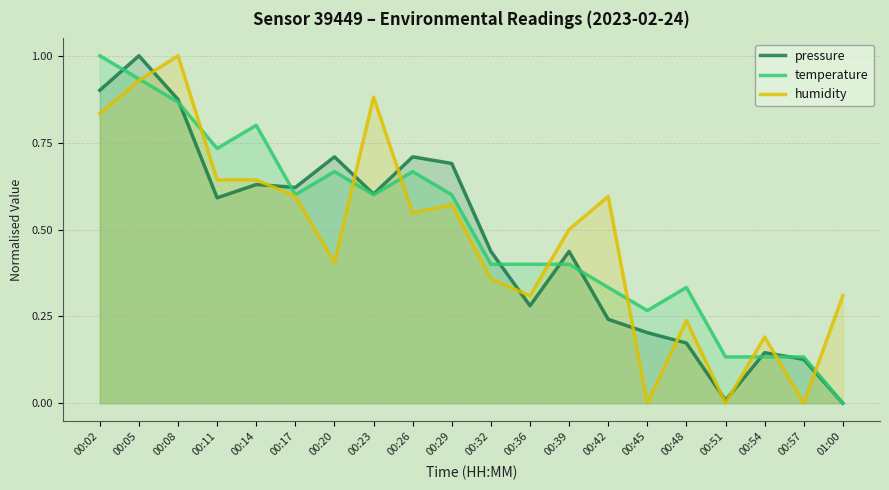

True or false: pressure and temperature cross at least once.

True